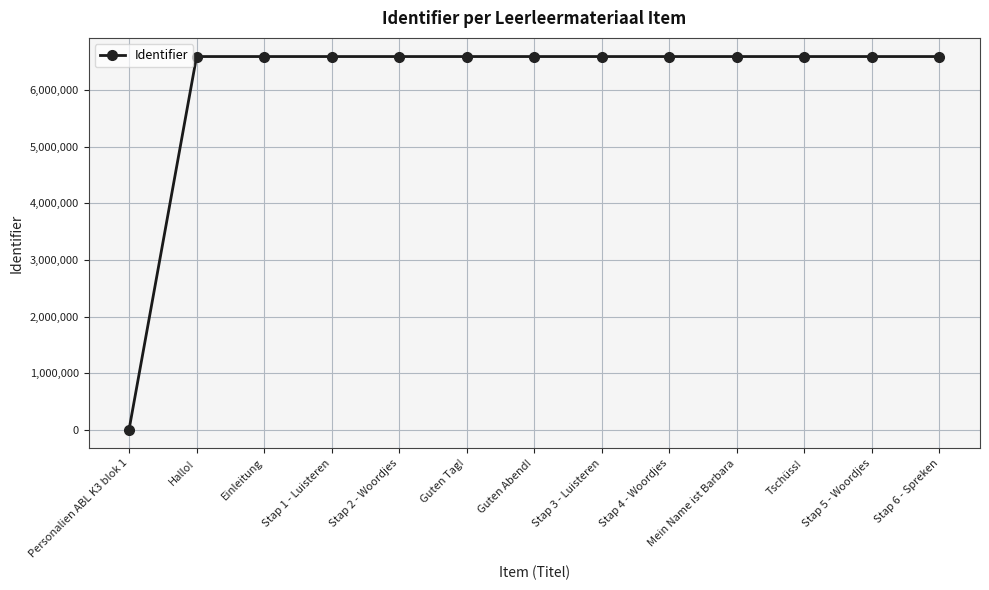

How many values are above zero?

12